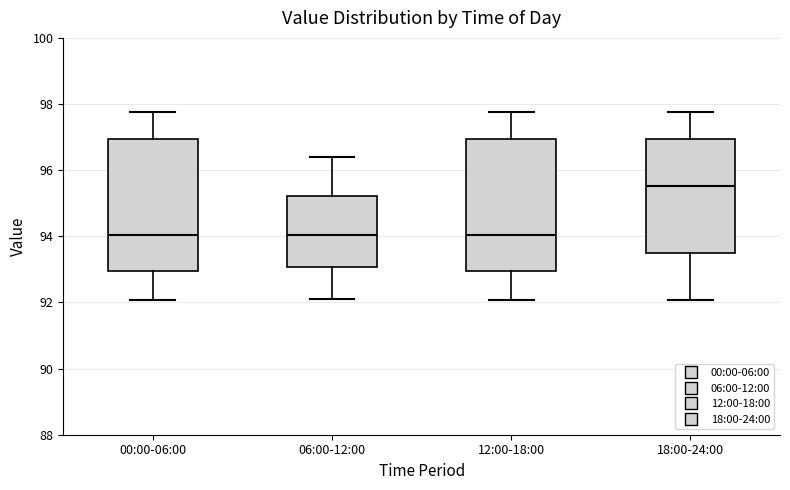

Reading left to right, transcribe this box plot: for each box, give where its median line is, the range the box spans, and where its two whiskers end, as read against the y-axis. The values are not printed on the chart, so give them approximately, as read against the axis.

00:00-06:00: median 94.0, box 93.0 to 97.0, whiskers 92.0 to 97.8
06:00-12:00: median 94.0, box 93.0 to 95.2, whiskers 92.2 to 96.4
12:00-18:00: median 94.0, box 93.0 to 97.0, whiskers 92.0 to 97.8
18:00-24:00: median 95.6, box 93.4 to 97.0, whiskers 92.0 to 97.8